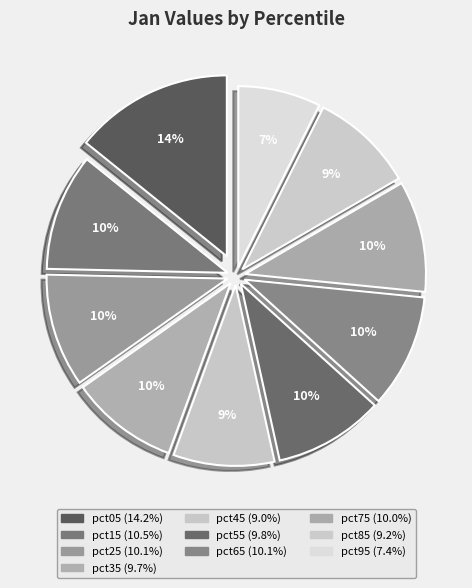

Rank the categories by value from lowest to highest.

pct95, pct45, pct85, pct35, pct55, pct75, pct25, pct65, pct15, pct05